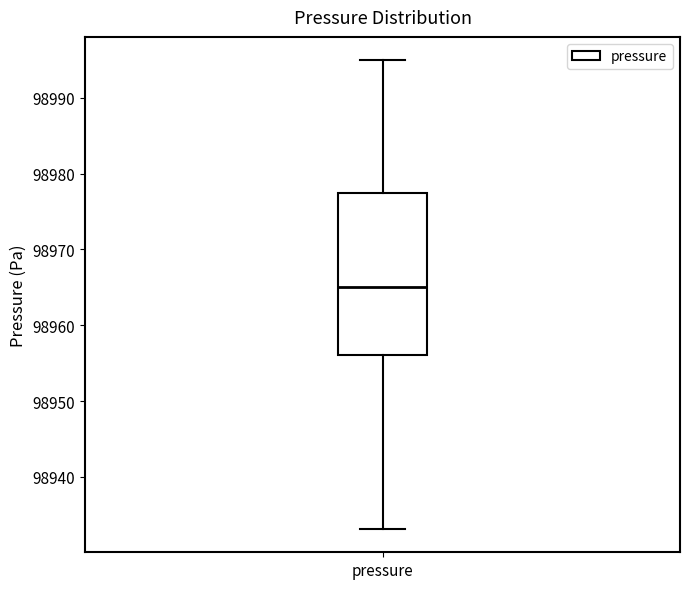

Transcribe this box plot: give where the median line is, the range the box spans, and where the two whiskers end, as read against the y-axis. The values are not printed on the chart, so give them approximately, as read against the axis.

median 98965, box 98956 to 98978, whiskers 98933 to 98995